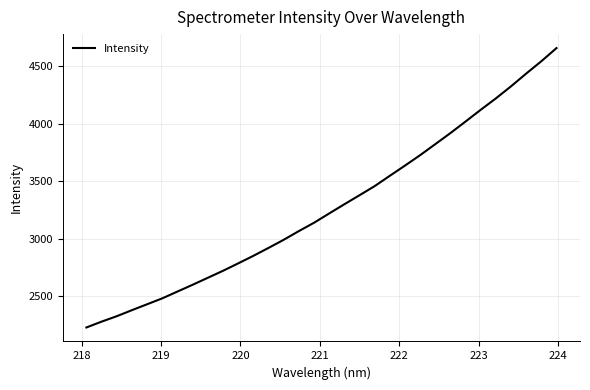

What is the greatest value displayed?

4656.3